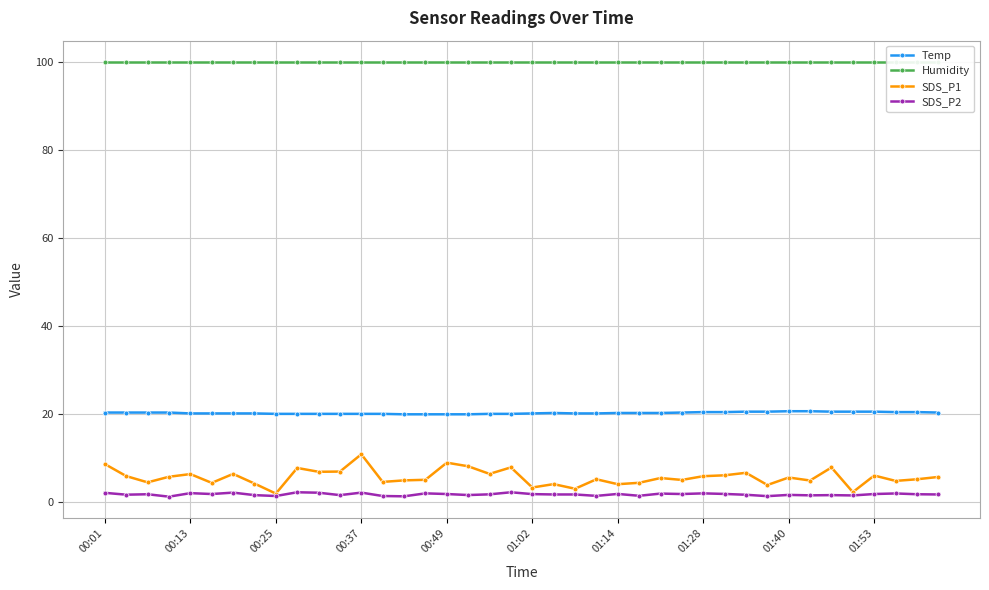

Does the chart display data point markers on the line(s)?

Yes